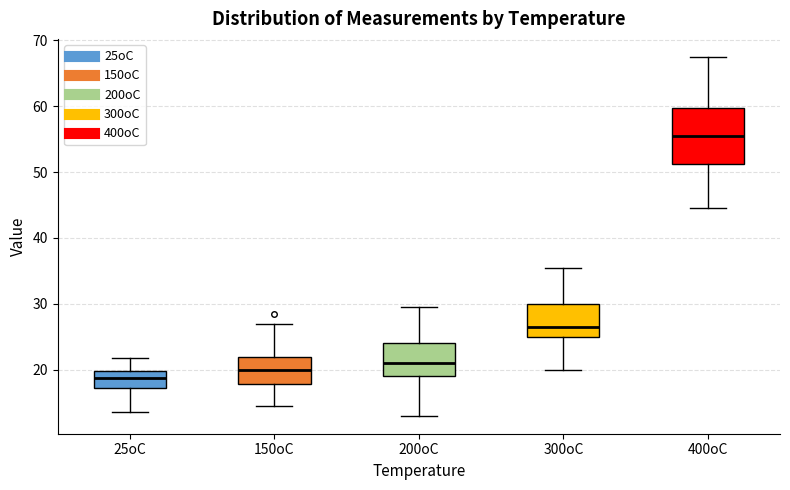

Where does the upper whisker of the box for 300oC end on the y-axis? The values are not printed on the chart, so give them approximately, as read against the axis.

35